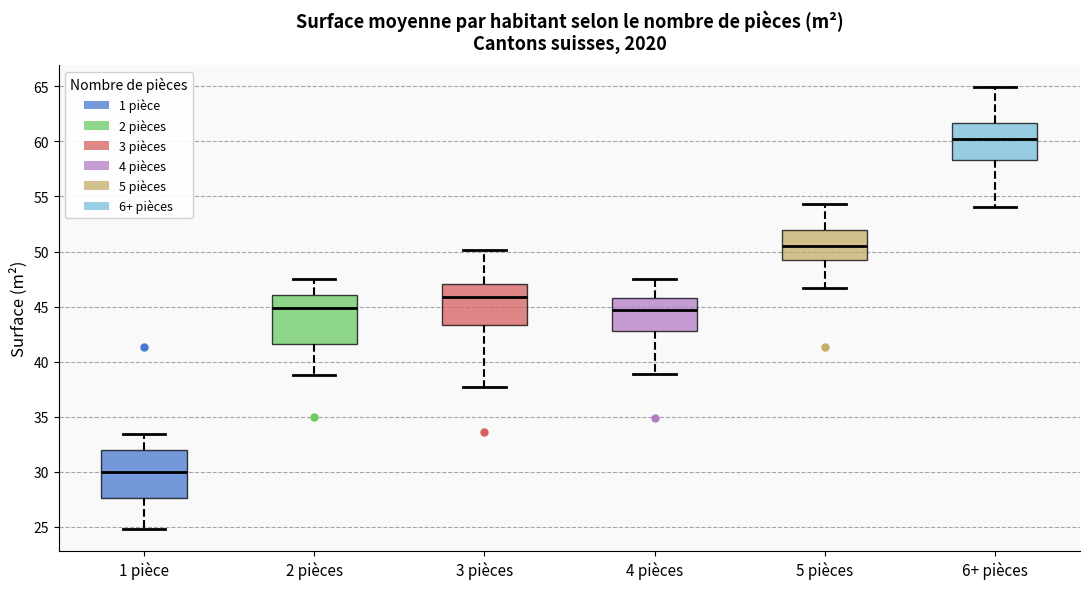

Reading left to right, read every box against the y-axis: the position of its median line, the range the box covers, and the ends of its whiskers. The values are not printed on the chart, so give them approximately, as read against the axis.

1 pièce: median 30.0, box 27.5 to 32.0, whiskers 25.0 to 33.5
2 pièces: median 45.0, box 41.5 to 46.0, whiskers 39.0 to 47.5
3 pièces: median 46.0, box 43.5 to 47.0, whiskers 37.5 to 50.0
4 pièces: median 44.5, box 43.0 to 46.0, whiskers 39.0 to 47.5
5 pièces: median 50.5, box 49.0 to 52.0, whiskers 46.5 to 54.5
6+ pièces: median 60.0, box 58.5 to 61.5, whiskers 54.0 to 65.0